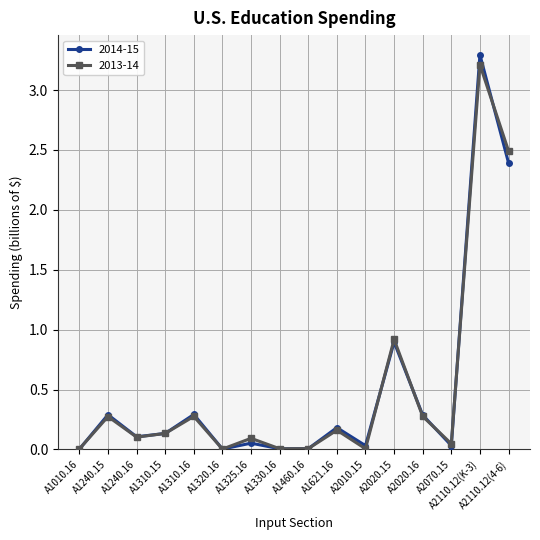

At which category is the sum across all series the highest?

A2110.12(K-3)